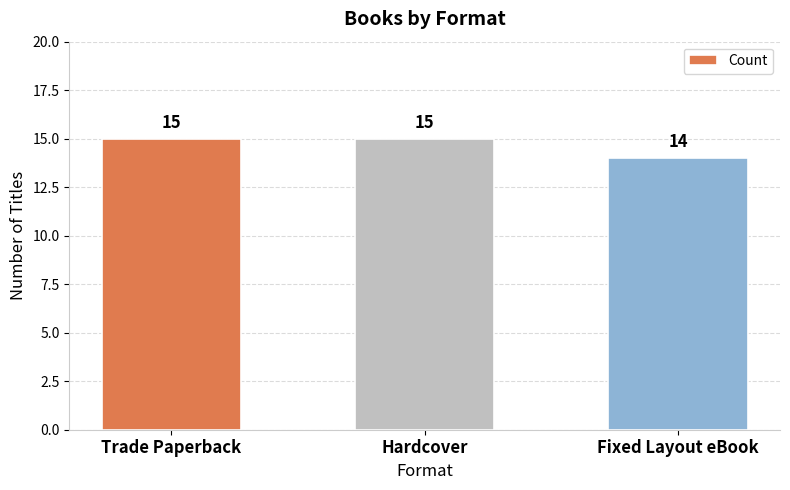

What is the change in value from Hardcover to Fixed Layout eBook?

-1